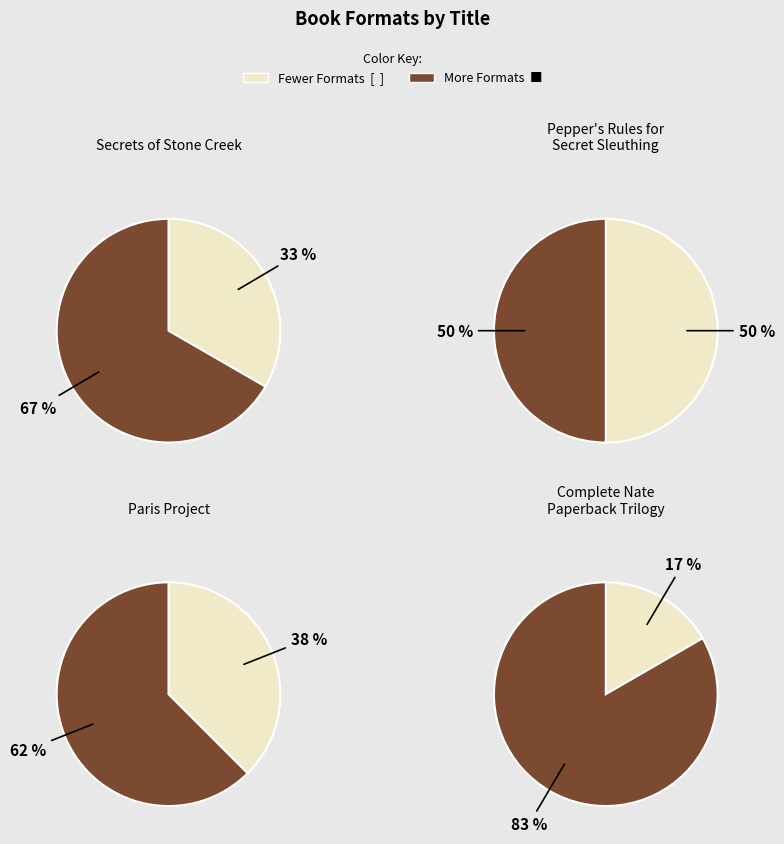

True or false: Secrets of Stone Creek accounts for 2% of the total.

False